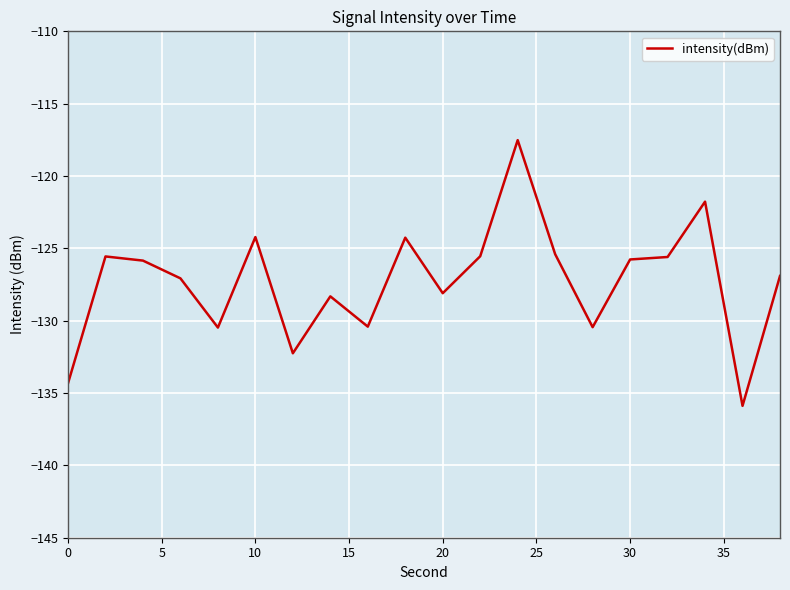

What is the maximum value shown in the chart?

-117.5